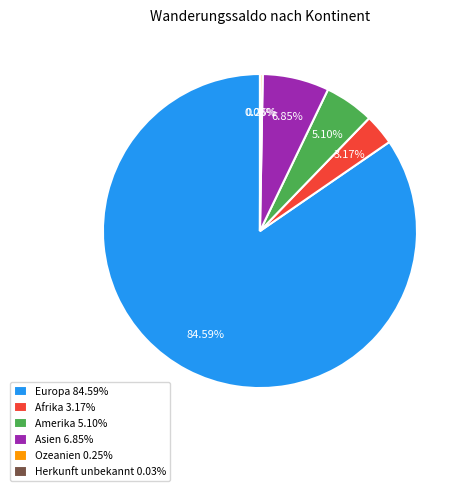

Is there a majority slice in this chart?

Yes